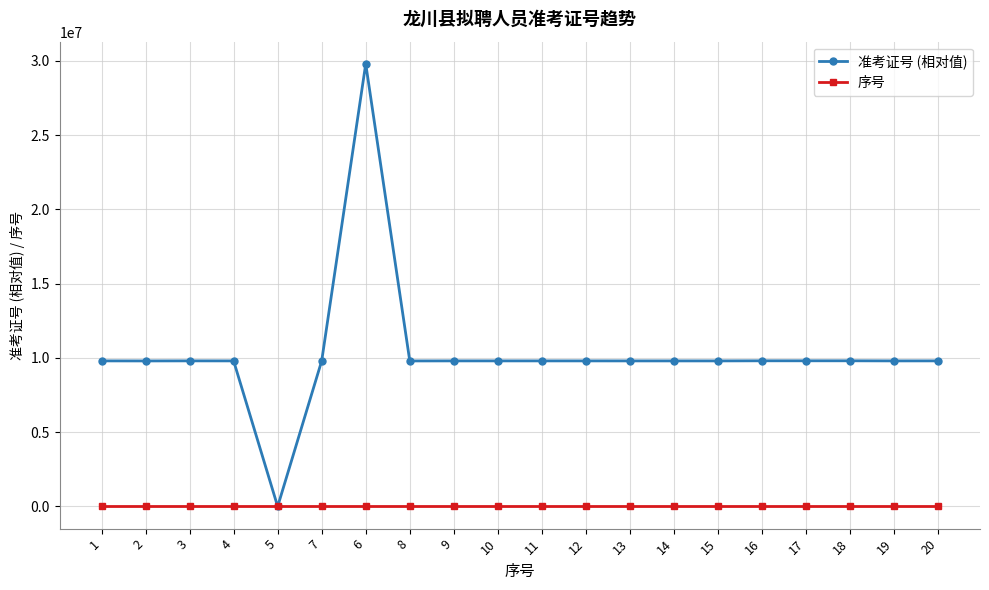

What are all the series names shown in the legend?

准考证号 (相对值), 序号